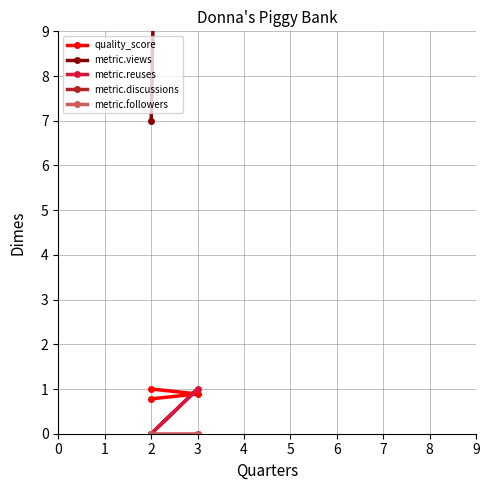

At 2, list the series in order from smallest to largest.

metric.reuses, metric.discussions, metric.followers, quality_score, metric.views